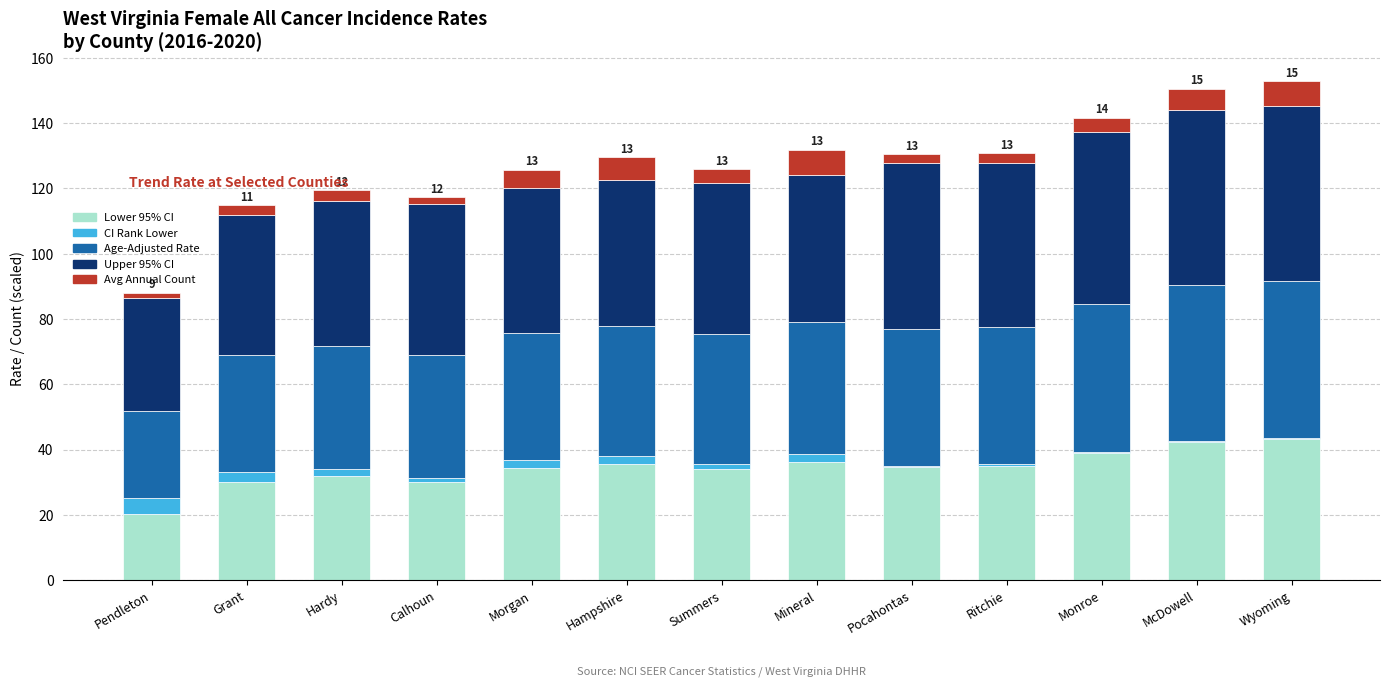

What is the sum of all Lower 95% CI values?

446.7